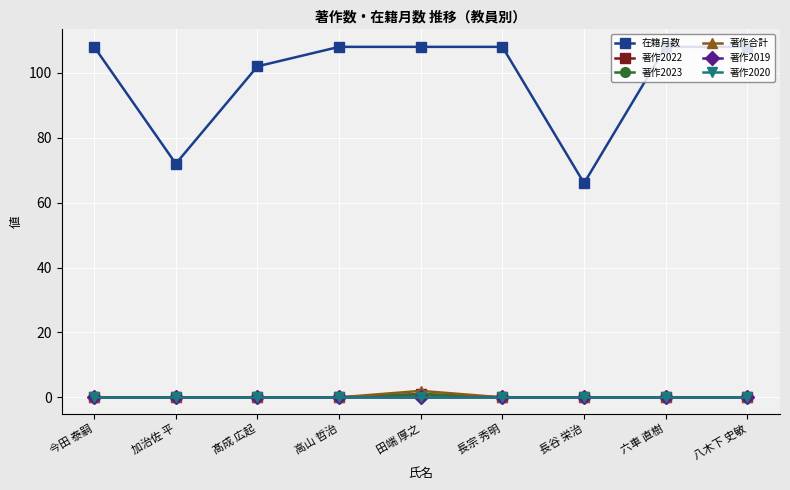

At how many categories does at least one series exceed 65?

9